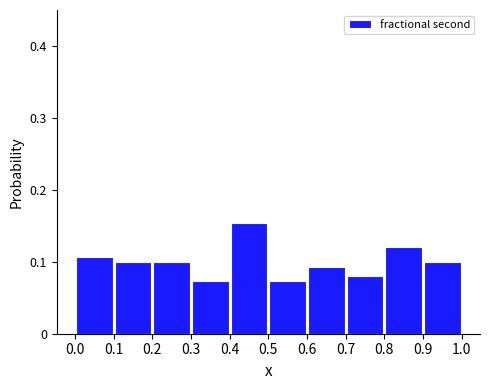

Reading left to right, transcribe this chart: for each bar, give the range it covers on the x-axis and its height. The values are not printed on the chart, so give them approximately, as read against the axis.

0.0 to 0.1: 0.11
0.1 to 0.2: 0.10
0.2 to 0.3: 0.10
0.3 to 0.4: 0.07
0.4 to 0.5: 0.15
0.5 to 0.6: 0.07
0.6 to 0.7: 0.09
0.7 to 0.8: 0.08
0.8 to 0.9: 0.12
0.9 to 1.0: 0.10